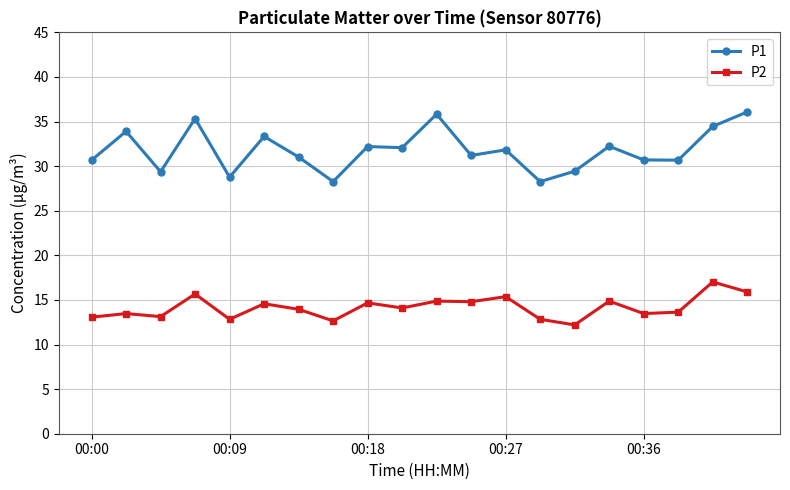

Rank the series by their maximum value, from highest to lowest.

P1, P2